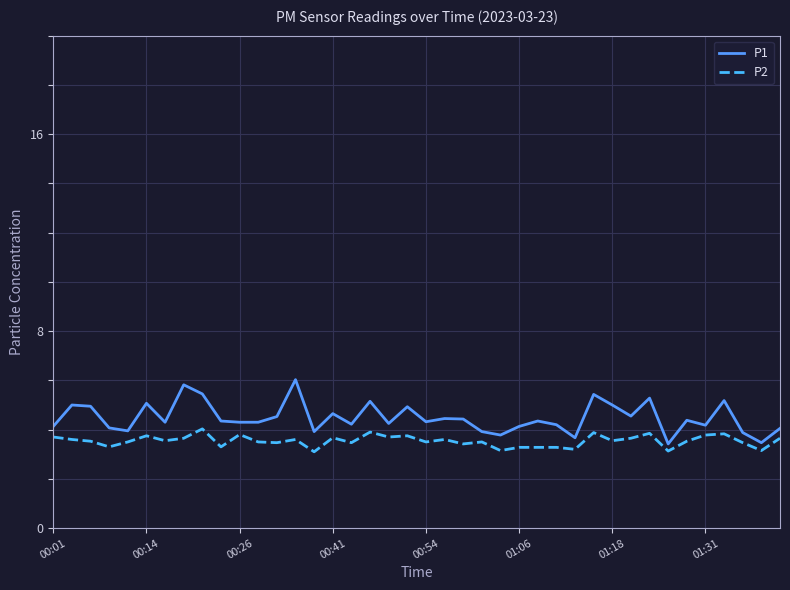

Which series has the largest total across all categories?

P1